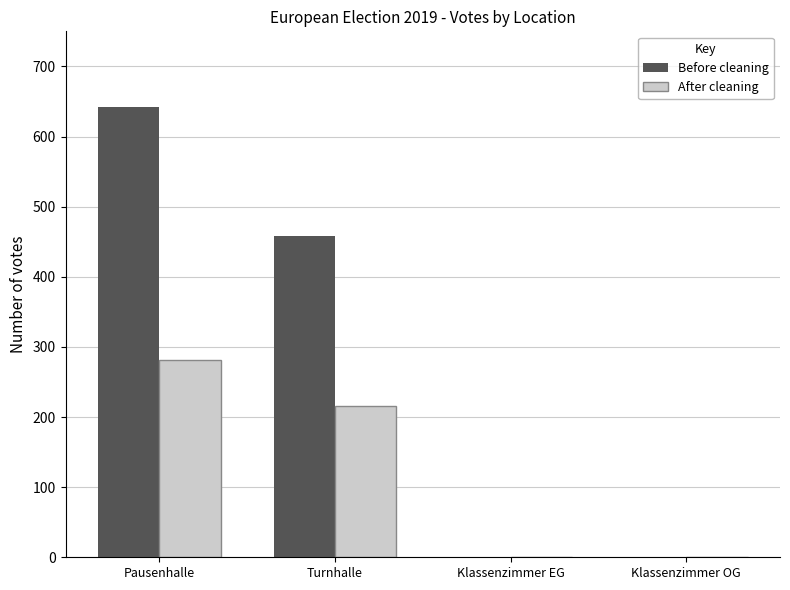

Between Pausenhalle and Turnhalle, which series saw the biggest shift?

Before cleaning